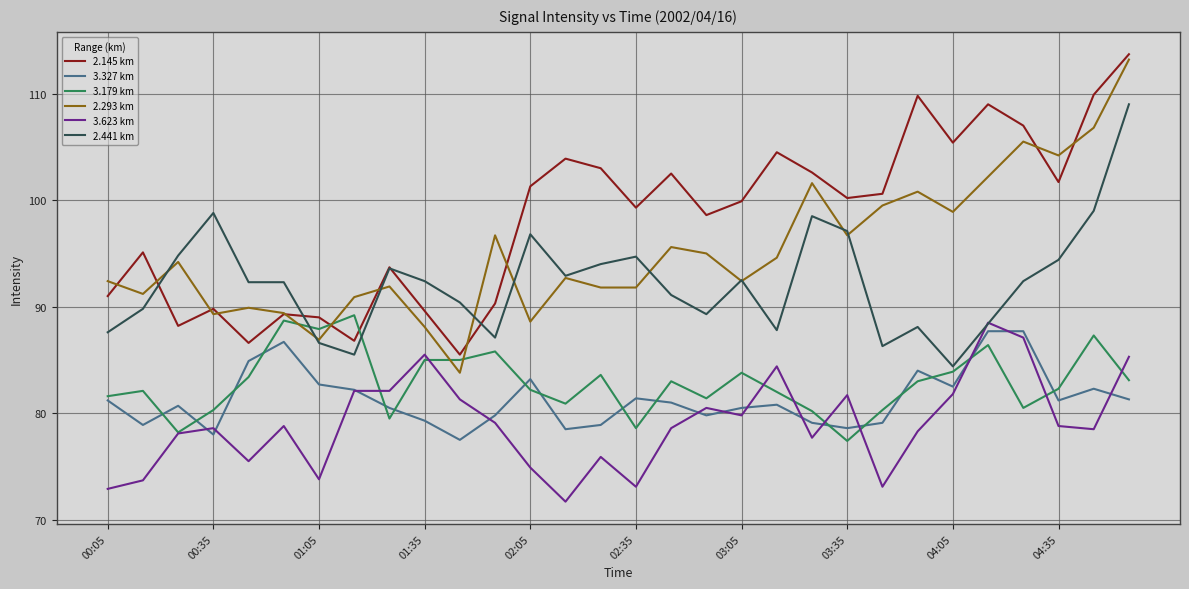

What is the minimum value for 3.179 km?

77.4